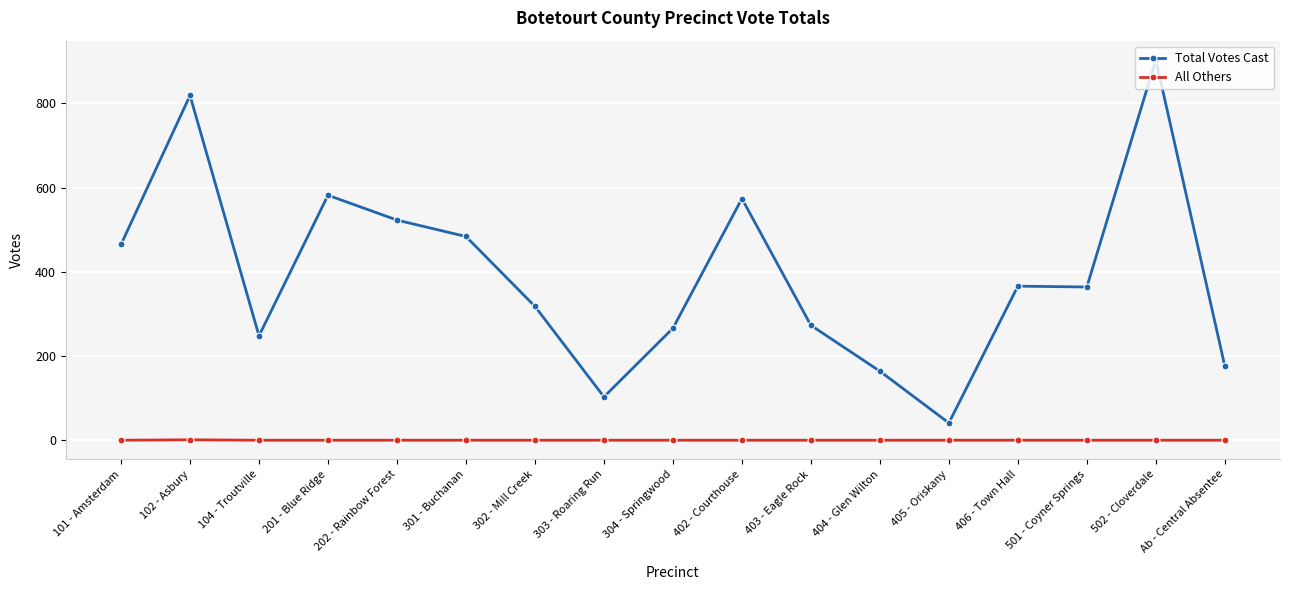

At which category does Total Votes Cast reach its first local peak?

102 - Asbury